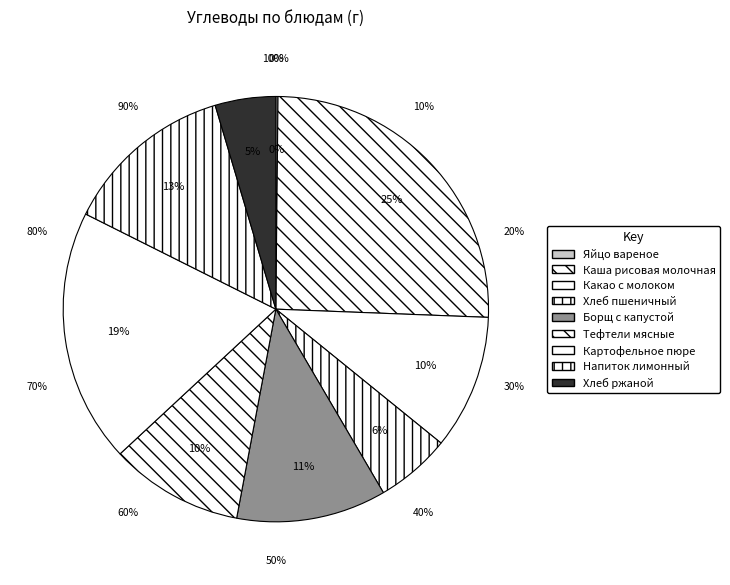

What is the smallest slice in the pie chart?

Яйцо вареное